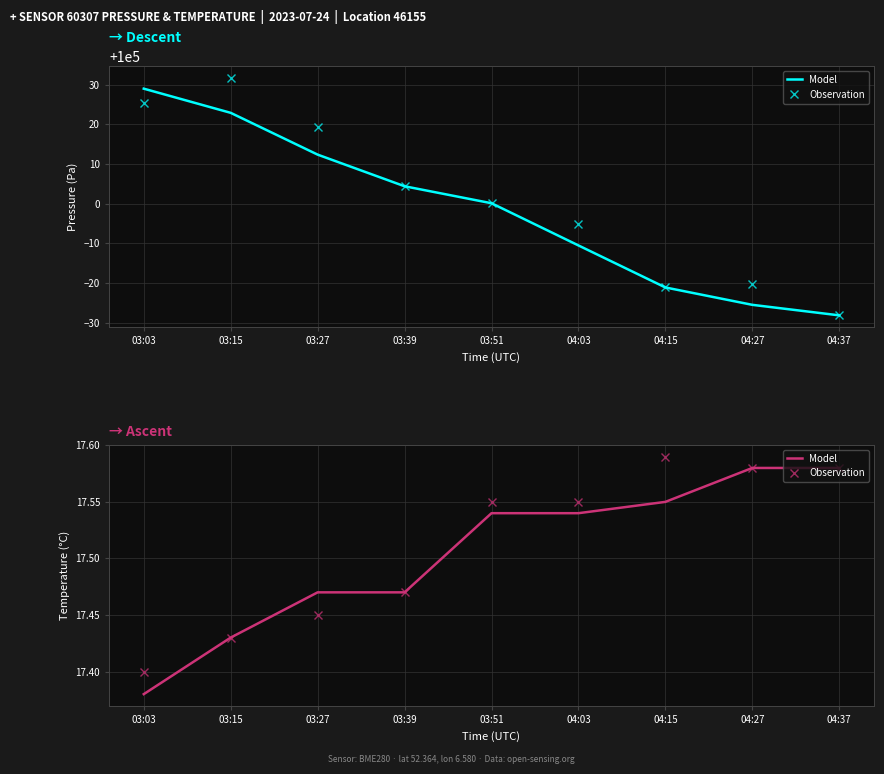

What is the average value of the Observation series?

17.5